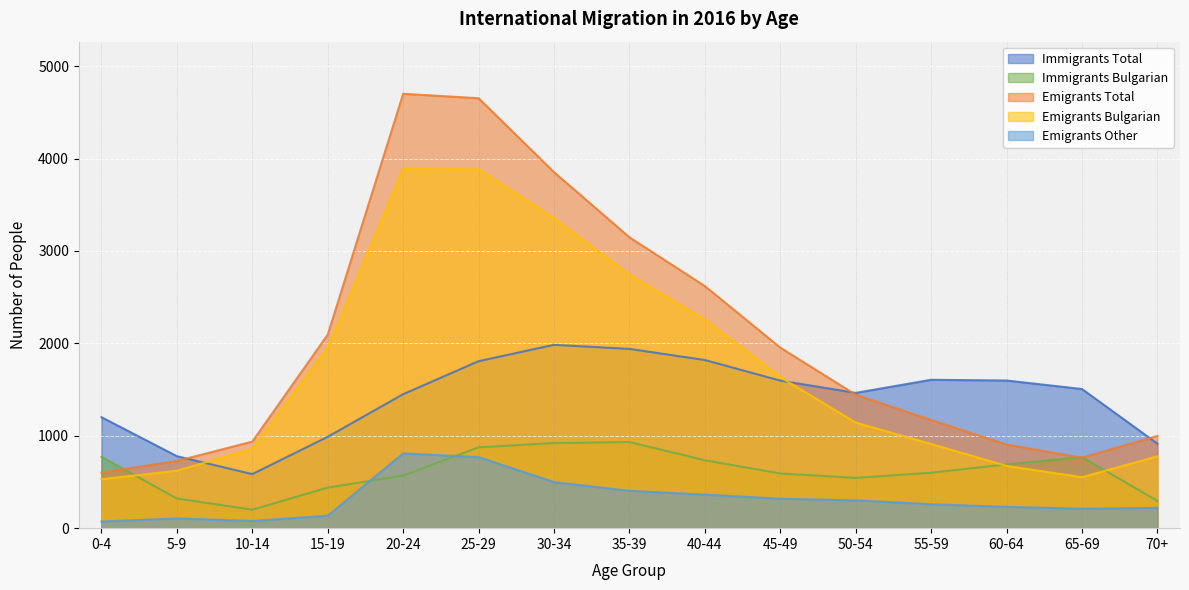

Between which two adjacent categories do Emigrants Other and Immigrants Bulgarian first intersect?

15-19 and 20-24